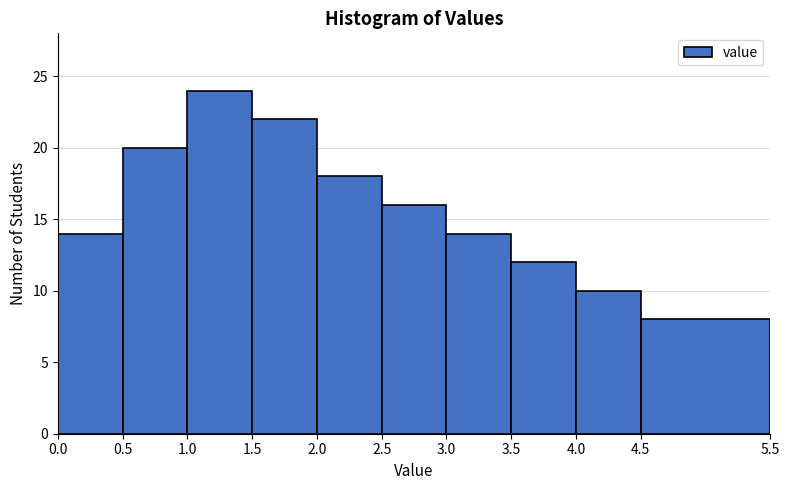

Reading left to right, transcribe this chart: for each bar, give the range it covers on the x-axis and its height. The values are not printed on the chart, so give them approximately, as read against the axis.

0.0 to 0.5: 14
0.5 to 1.0: 20
1.0 to 1.5: 24
1.5 to 2.0: 22
2.0 to 2.5: 18
2.5 to 3.0: 16
3.0 to 3.5: 14
3.5 to 4.0: 12
4.0 to 4.5: 10
4.5 to 5.5: 8